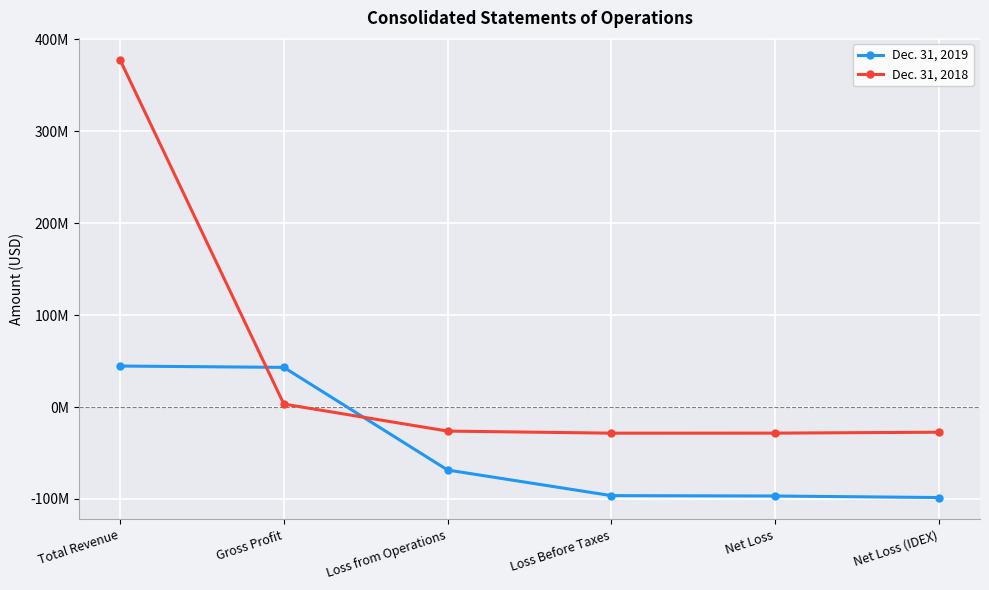

Rank the series by their maximum value, from lowest to highest.

Dec. 31, 2019, Dec. 31, 2018